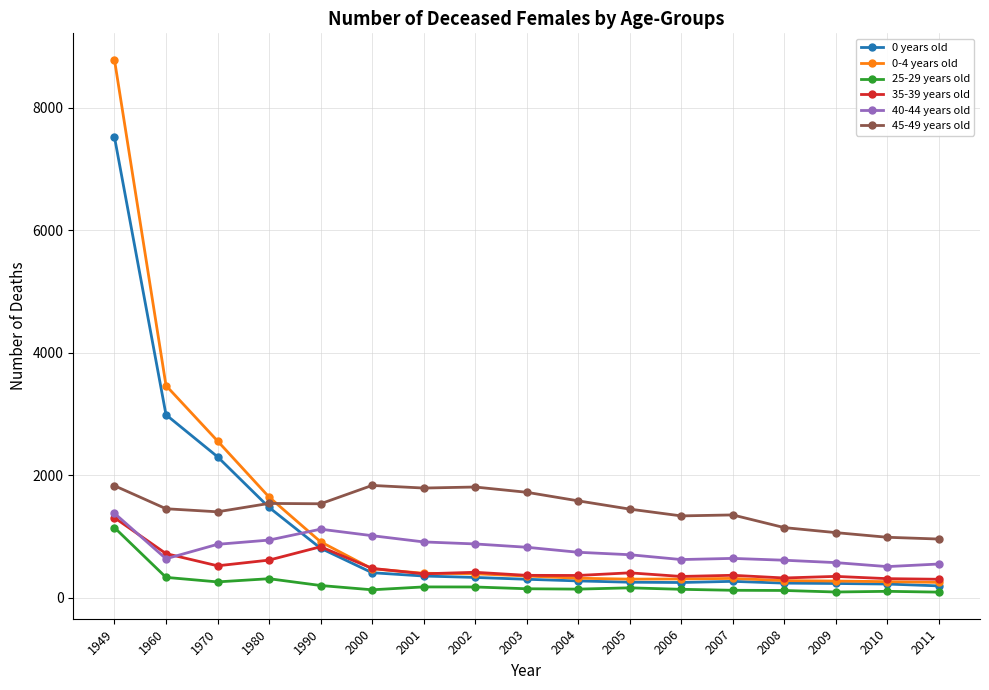

What are all the series names shown in the legend?

0 years old, 0-4 years old, 25-29 years old, 35-39 years old, 40-44 years old, 45-49 years old